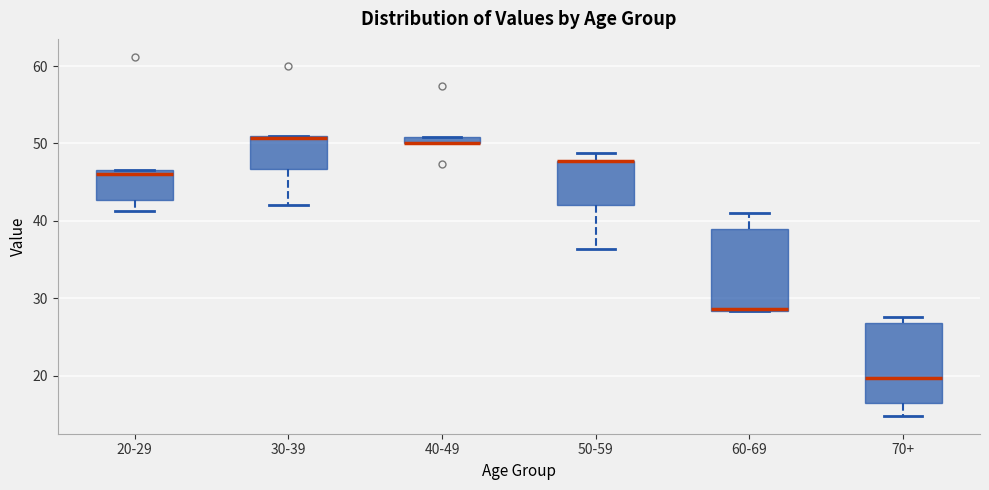

Where does the lower whisker of the box for 70+ end on the y-axis? The values are not printed on the chart, so give them approximately, as read against the axis.

15